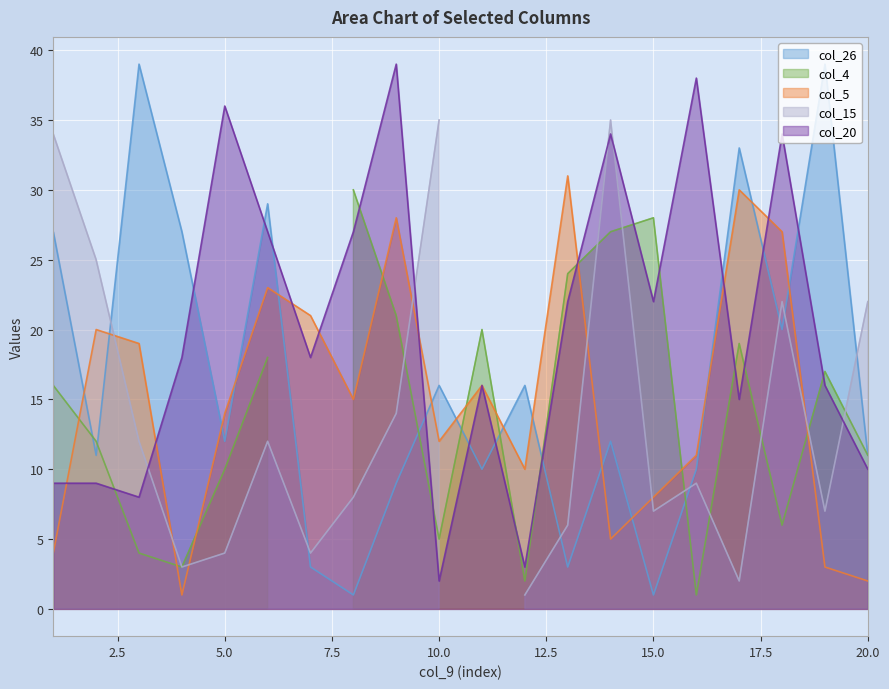

Where does the col_20 series first go above 18?

5